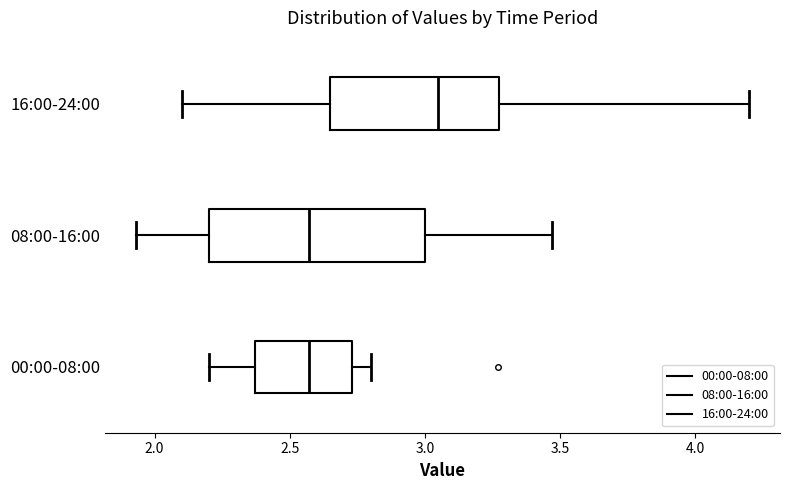

Reading bottom to top, read every box against the x-axis: the position of its median line, the range the box covers, and the ends of its whiskers. The values are not printed on the chart, so give them approximately, as read against the axis.

00:00-08:00: median 2.55, box 2.35 to 2.75, whiskers 2.20 to 2.80
08:00-16:00: median 2.55, box 2.20 to 3.00, whiskers 1.95 to 3.45
16:00-24:00: median 3.05, box 2.65 to 3.30, whiskers 2.10 to 4.20